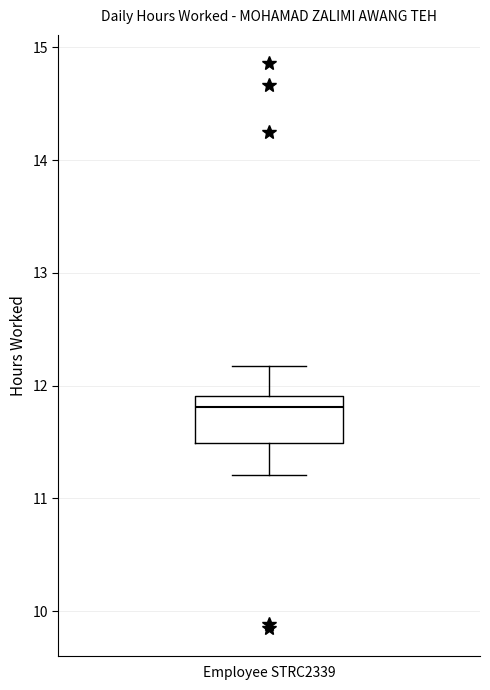

Read this box plot against the y-axis: the position of the median line, the range covered by the box, and the ends of both whiskers. The values are not printed on the chart, so give them approximately, as read against the axis.

median 11.8, box 11.5 to 11.9, whiskers 11.2 to 12.2